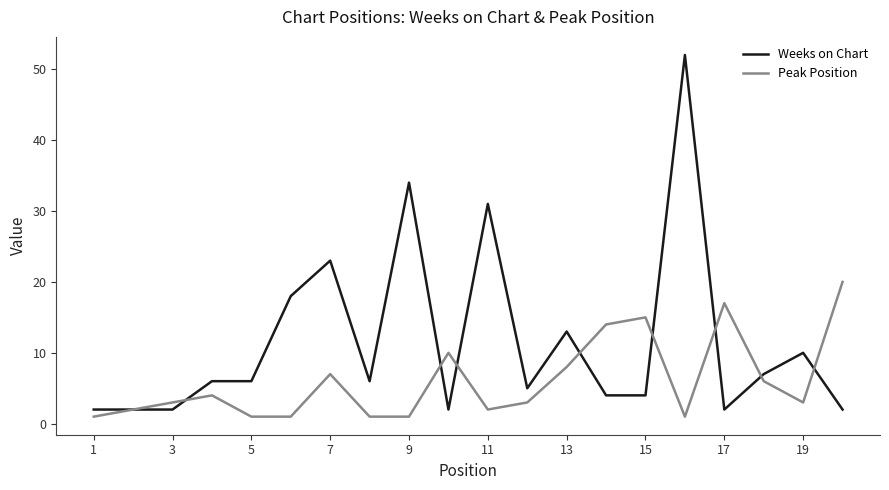

True or false: Peak Position and Weeks on Chart intersect in this chart.

True